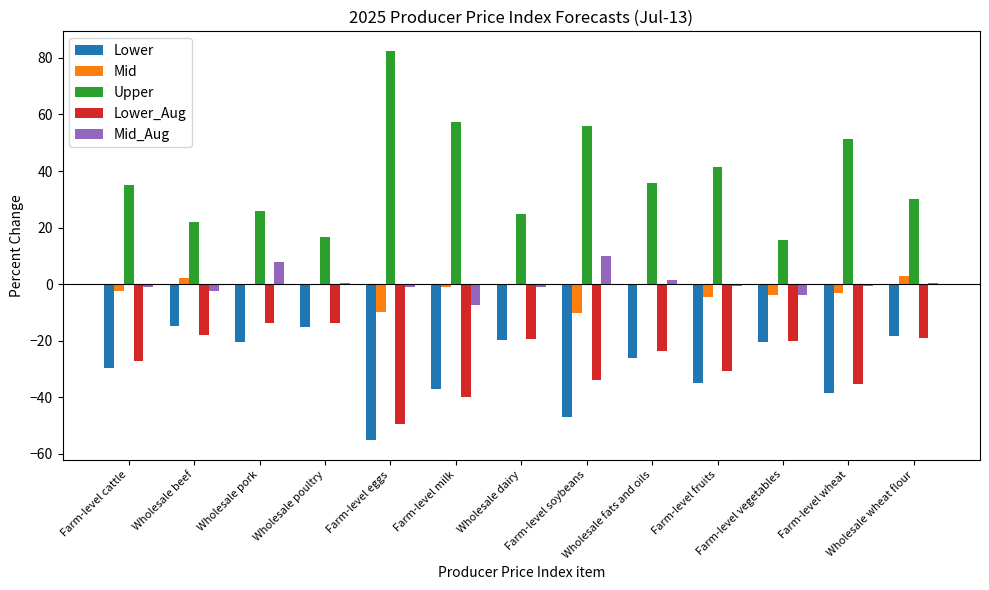

True or false: Lower has a value of -34.9 at Farm-level fruits.

True